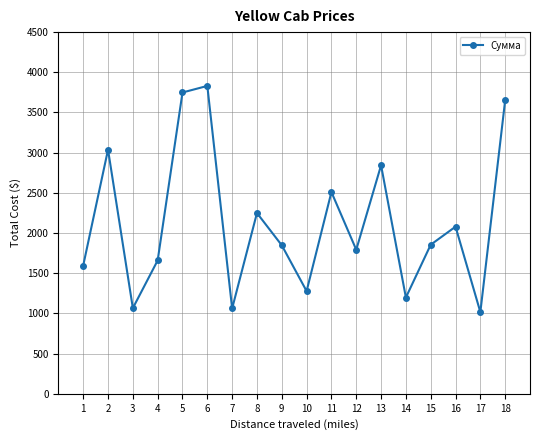

Is it true that the value at 14 is 1197.9?

True